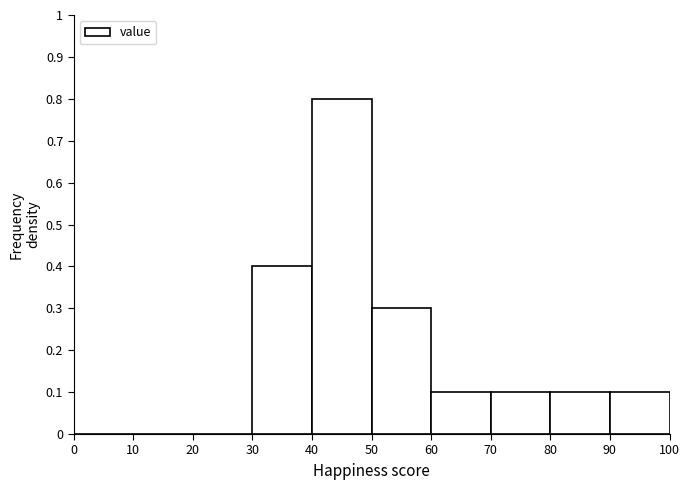

Which range on the x-axis has the tallest bar?

40 to 50